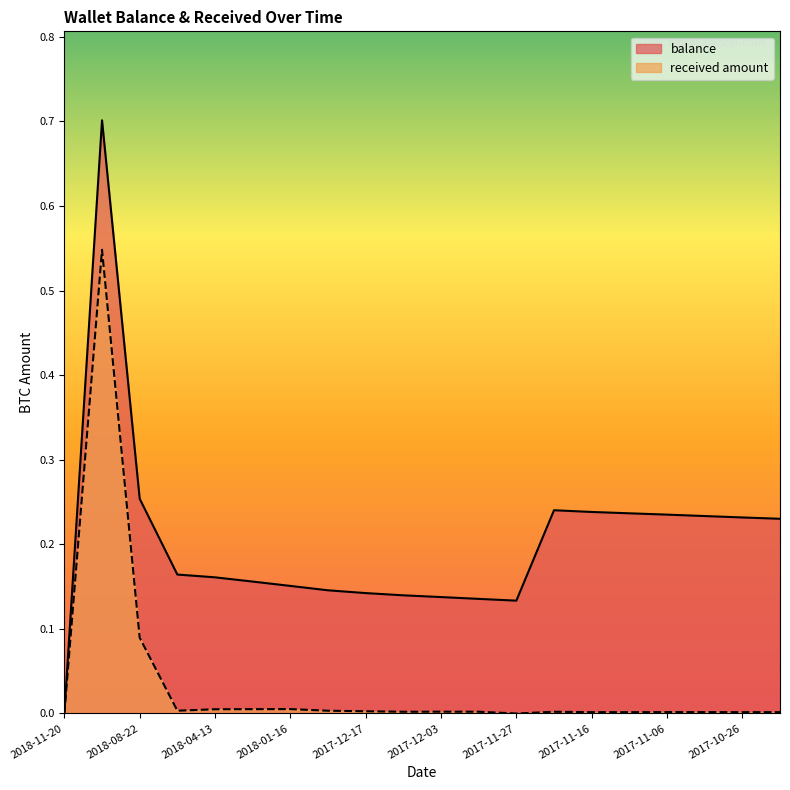

Where is the first local maximum for balance?

2018-09-02